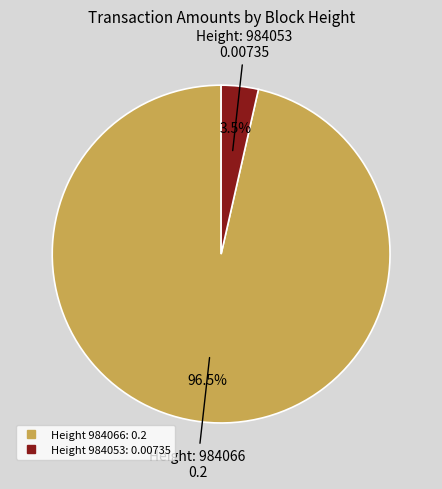

Count the number of slices in the pie.

2